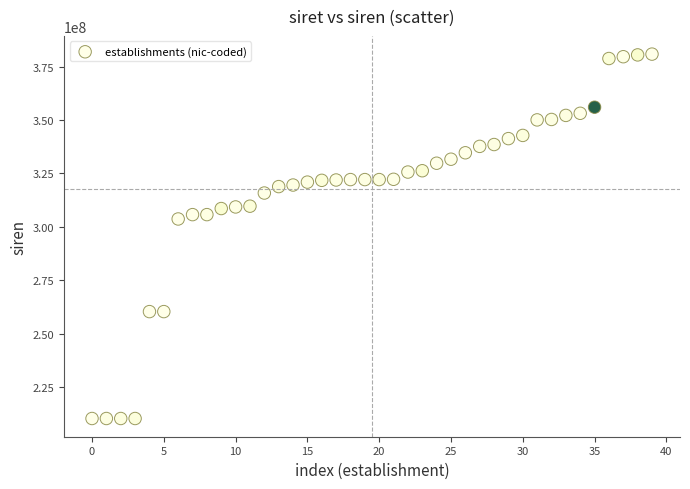

What is the range of Y values (max minus min)?

170435298